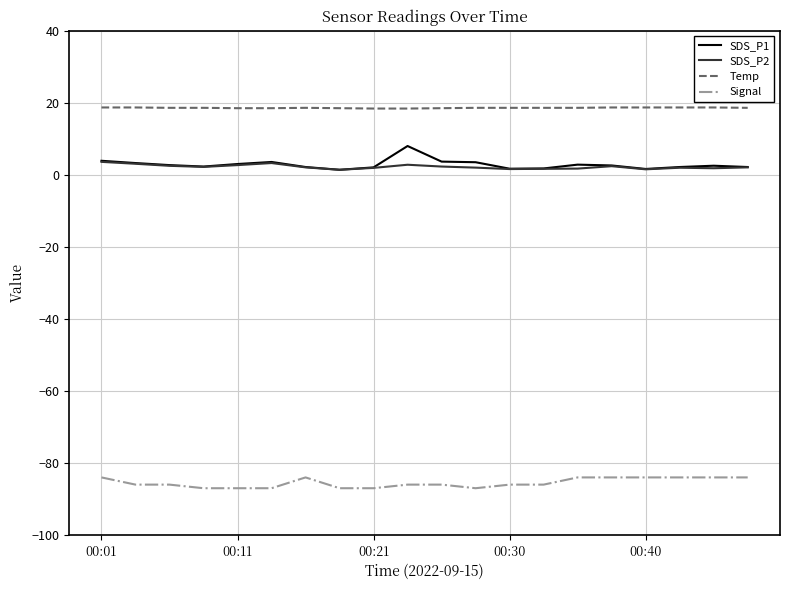

Which series has the largest total across all categories?

Temp